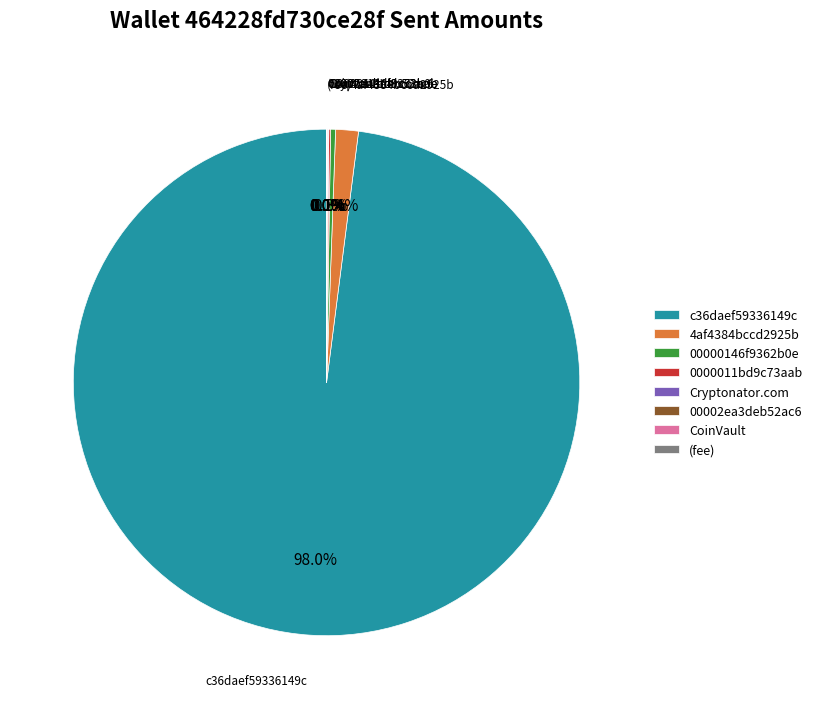

Does any single category account for the majority?

Yes